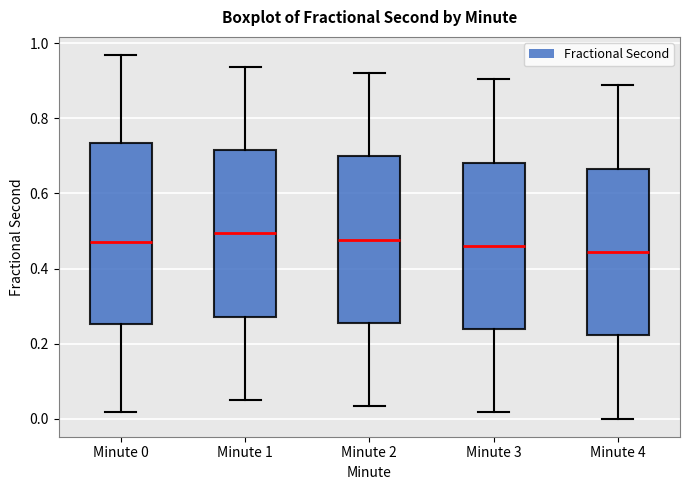

Reading left to right, transcribe this box plot: for each box, give where its median line is, the range the box spans, and where its two whiskers end, as read against the y-axis. The values are not printed on the chart, so give them approximately, as read against the axis.

Minute 0: median 0.48, box 0.26 to 0.74, whiskers 0.02 to 0.96
Minute 1: median 0.50, box 0.28 to 0.72, whiskers 0.04 to 0.94
Minute 2: median 0.48, box 0.26 to 0.70, whiskers 0.04 to 0.92
Minute 3: median 0.46, box 0.24 to 0.68, whiskers 0.02 to 0.90
Minute 4: median 0.44, box 0.22 to 0.66, whiskers 0.00 to 0.88